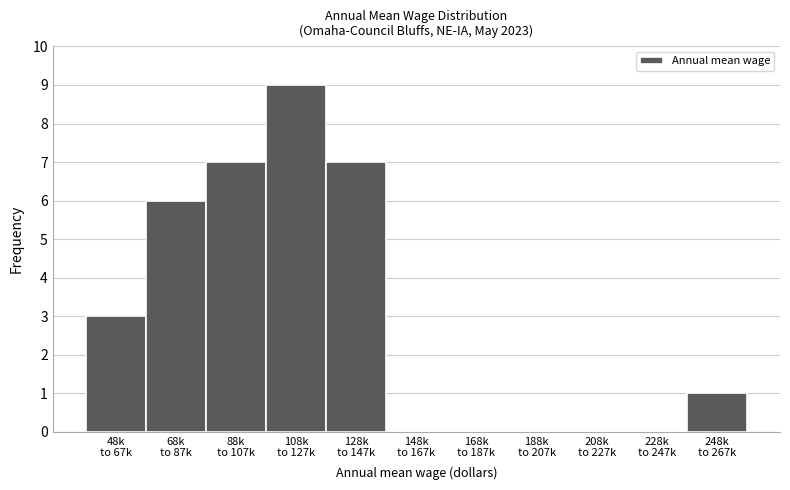

What is the maximum value shown in the chart?

9